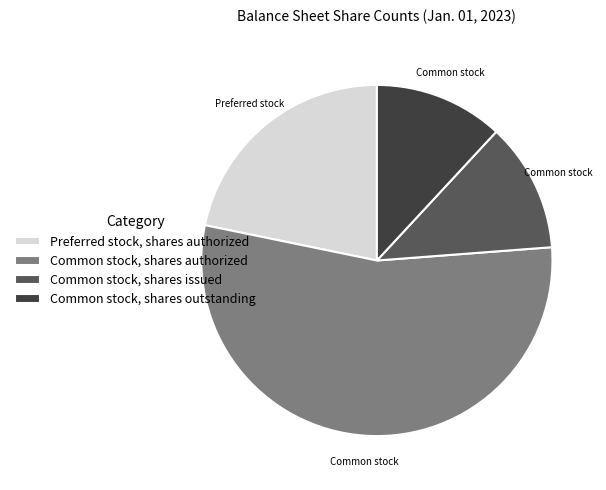

Count the number of slices in the pie.

4